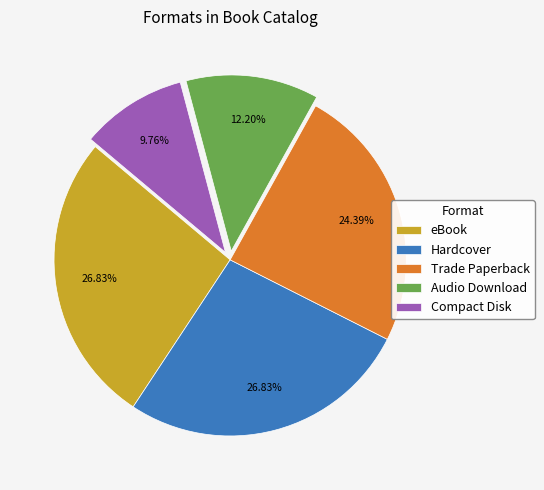

Combined, do Audio Download and Hardcover account for over 50%?

No